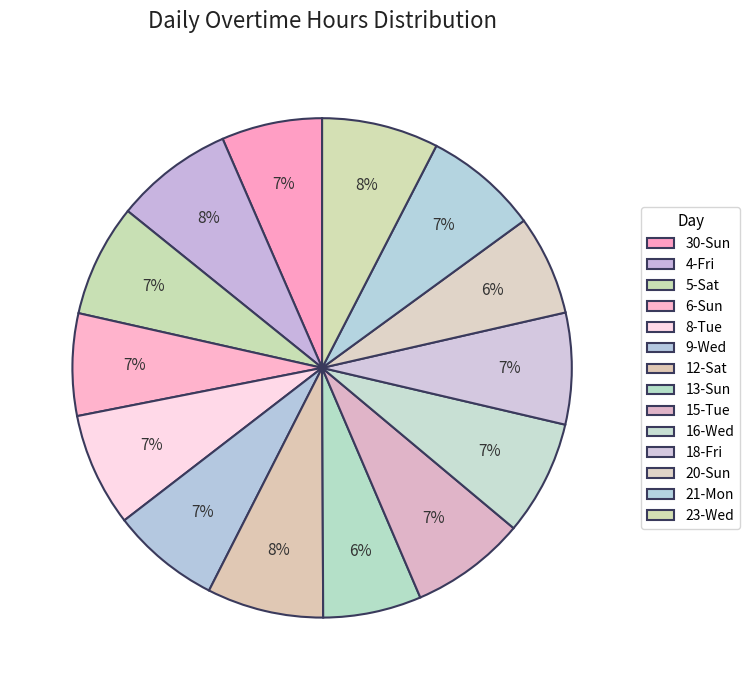

The 15-Tue slice represents 1% of the pie. True or false?

False